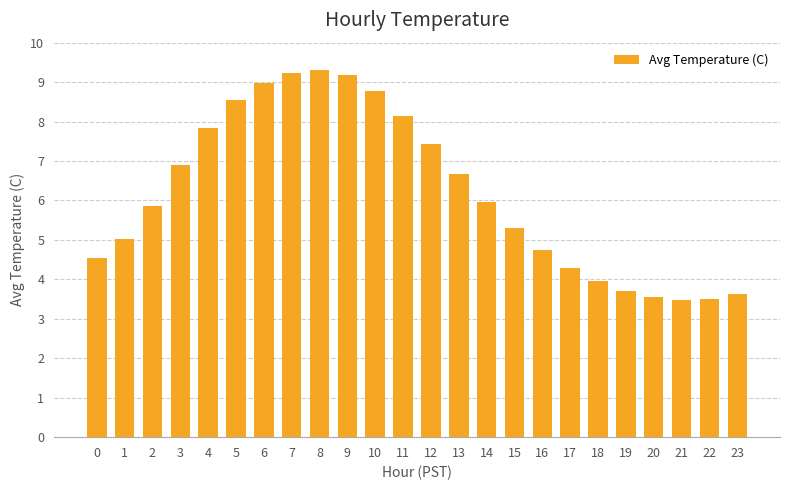

How many distinct data groups are displayed?

1